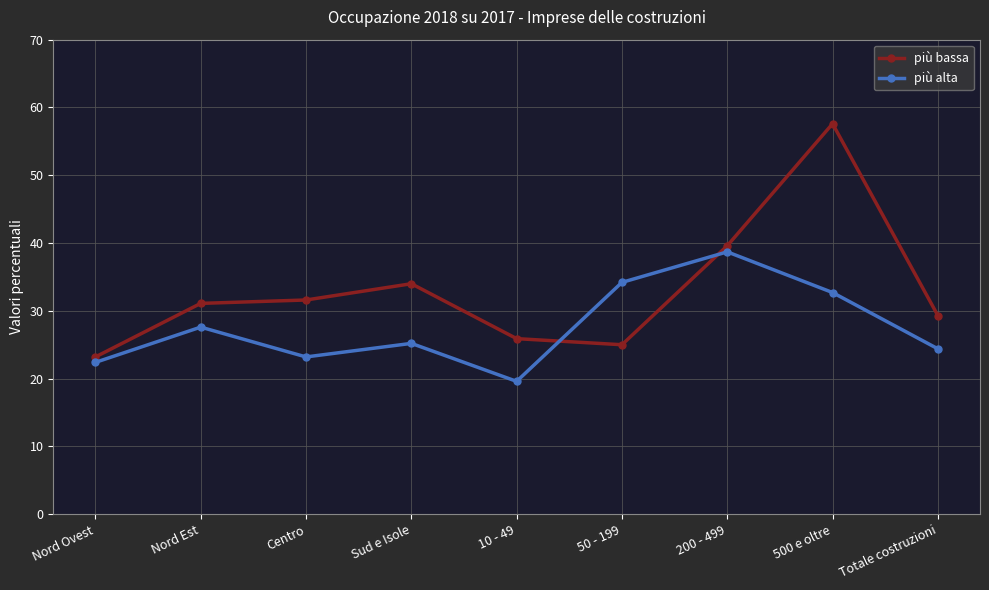

Which series has the largest range (max minus min)?

più bassa